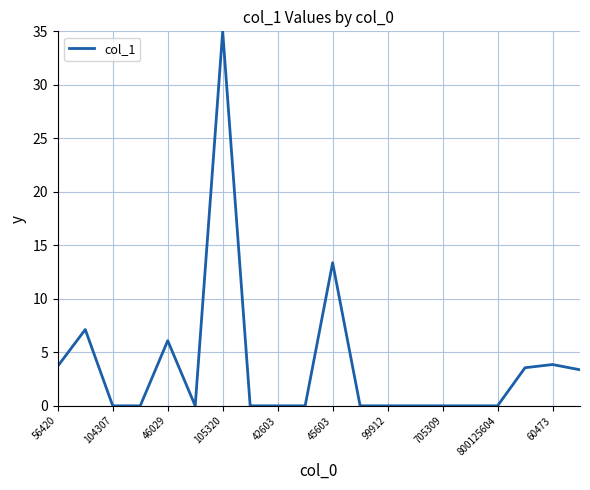

What is the greatest value displayed?

35.0